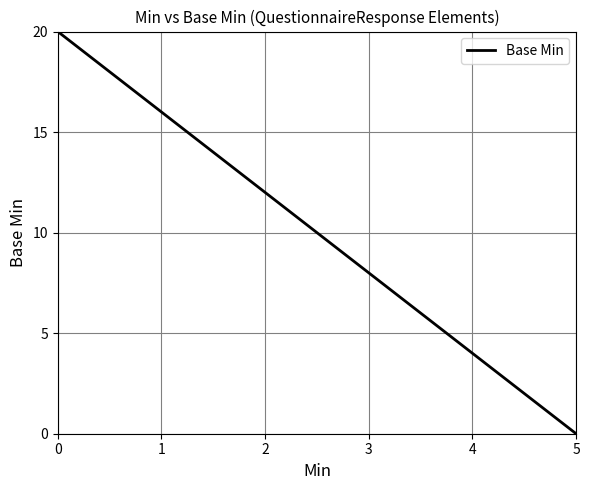

Which category has the lowest value across all series?

5